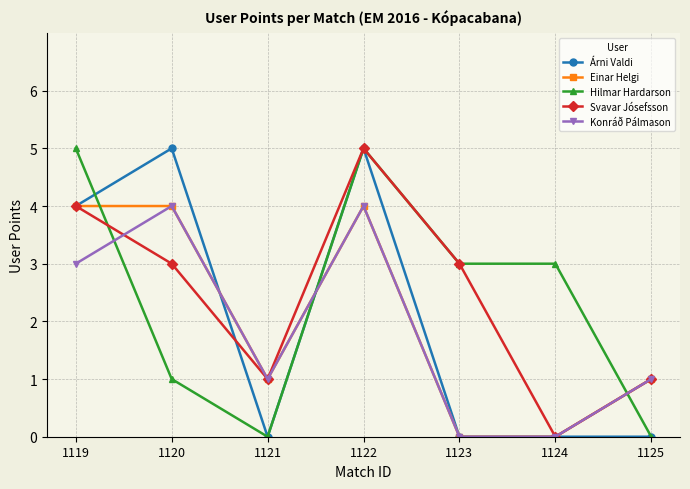

Count the number of data series in this chart.

5